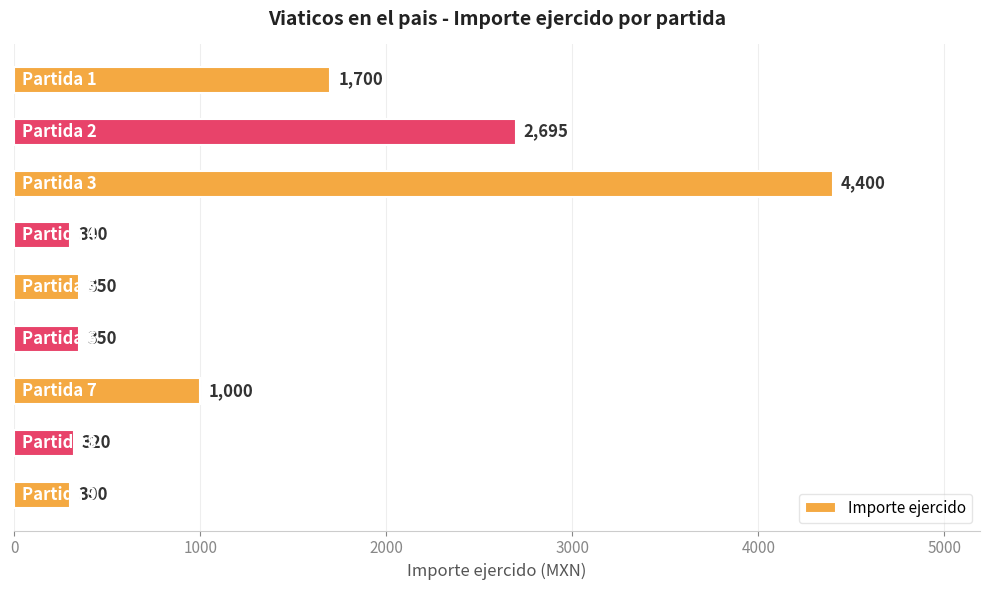

What is the value of the 2nd bar from the top?

2695